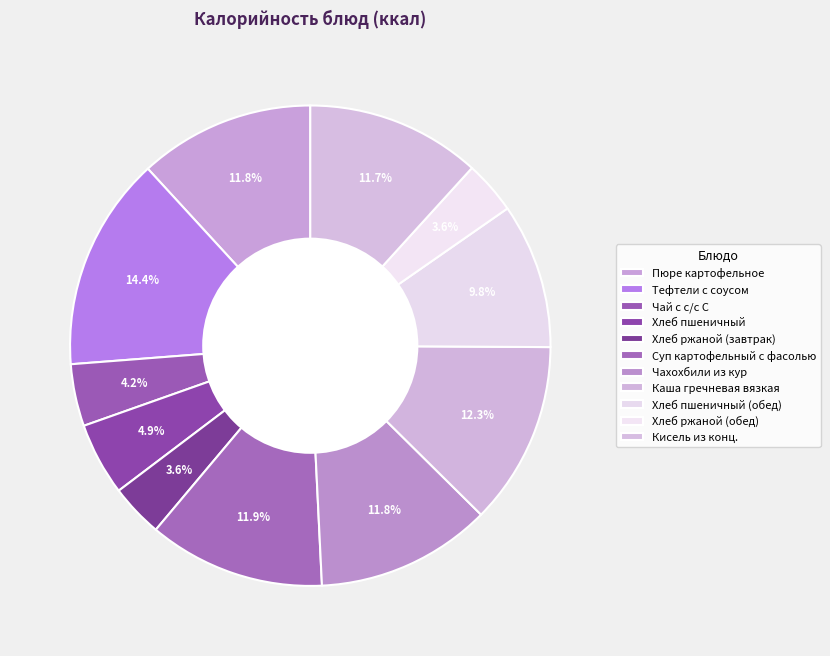

The Чахохбили из кур slice represents 12% of the pie. True or false?

True